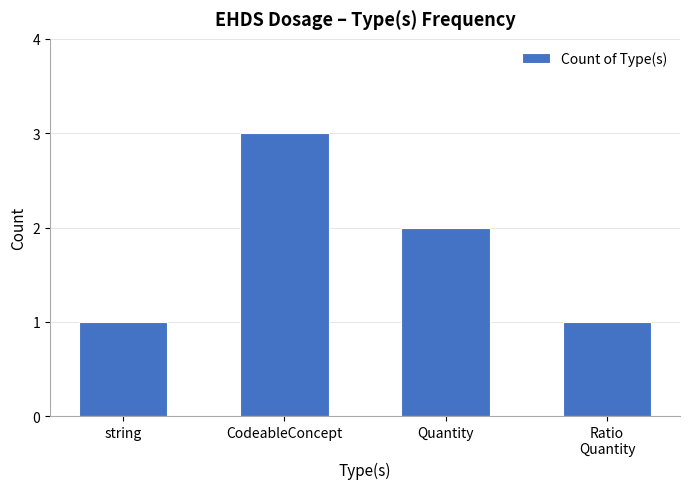

At which label does the data first exceed 2?

CodeableConcept